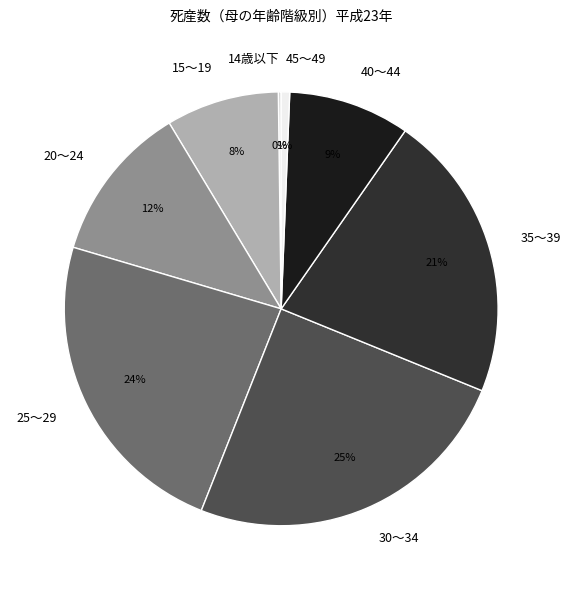

To the nearest percent, what percentage of the pie is 30～34?

25%